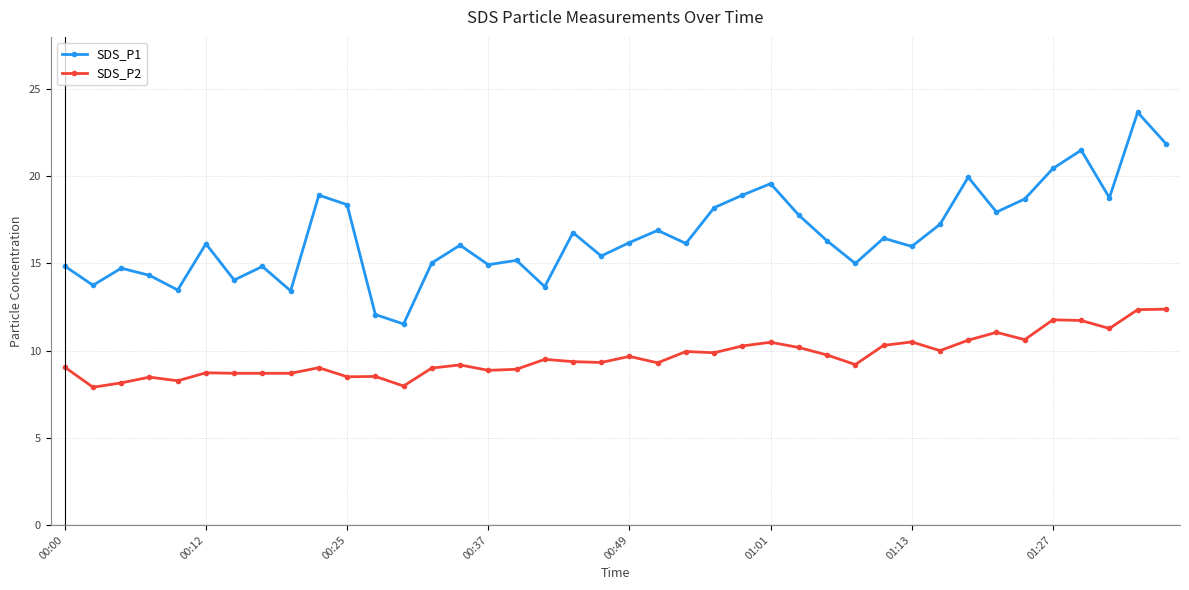

What is the value of the SDS_P2 point at the 17th from the left?

8.9